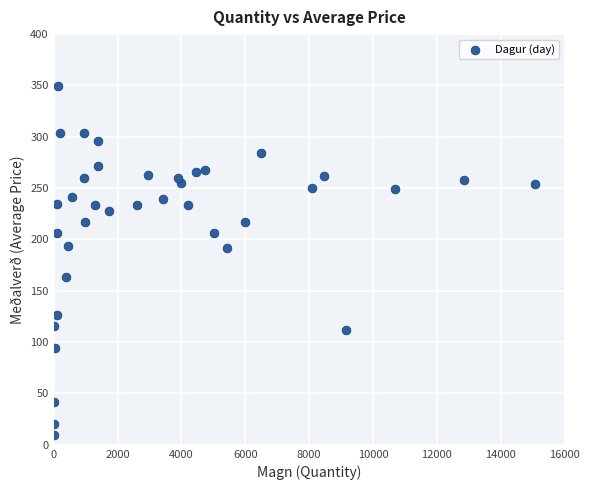

What is the range of Y values (max minus min)?

339.8